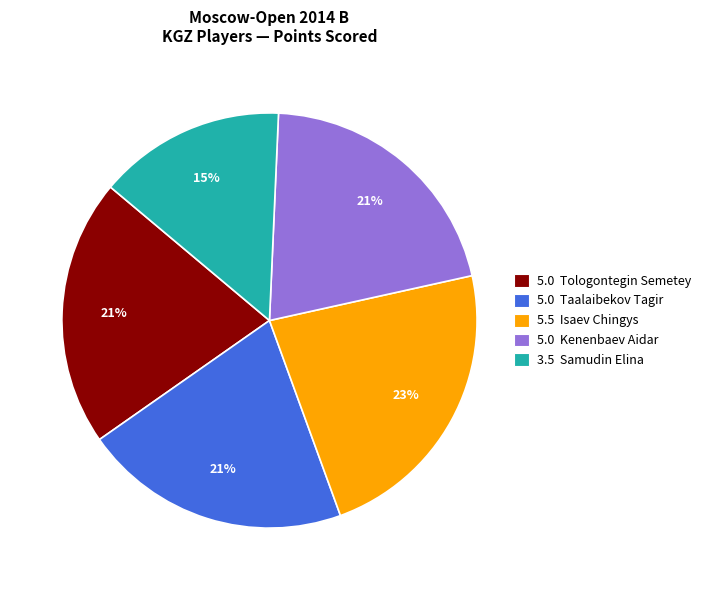

Combined, do 5.0 Kenenbaev Aidar and 5.0 Tologontegin Semetey account for over 50%?

No